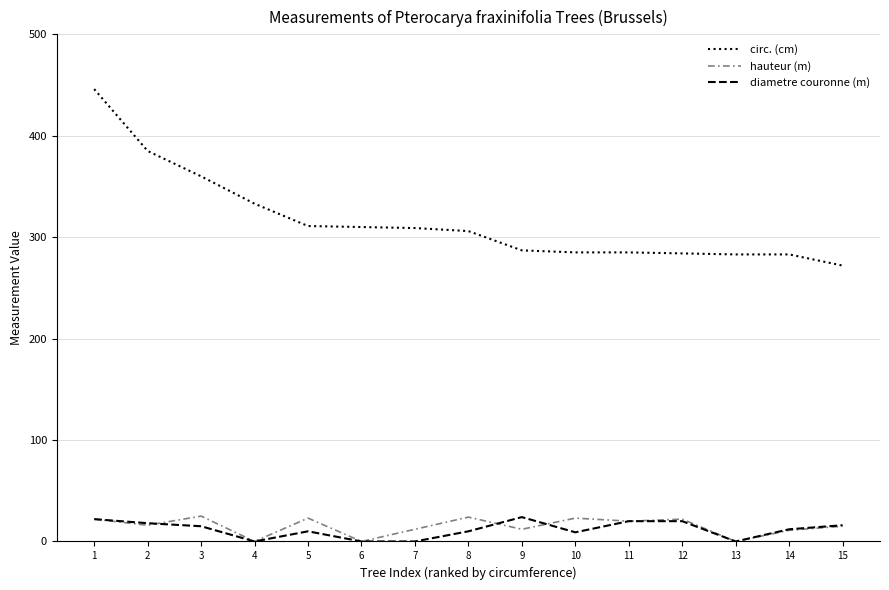

True or false: diametre couronne (m) and circ. (cm) cross at least once.

False